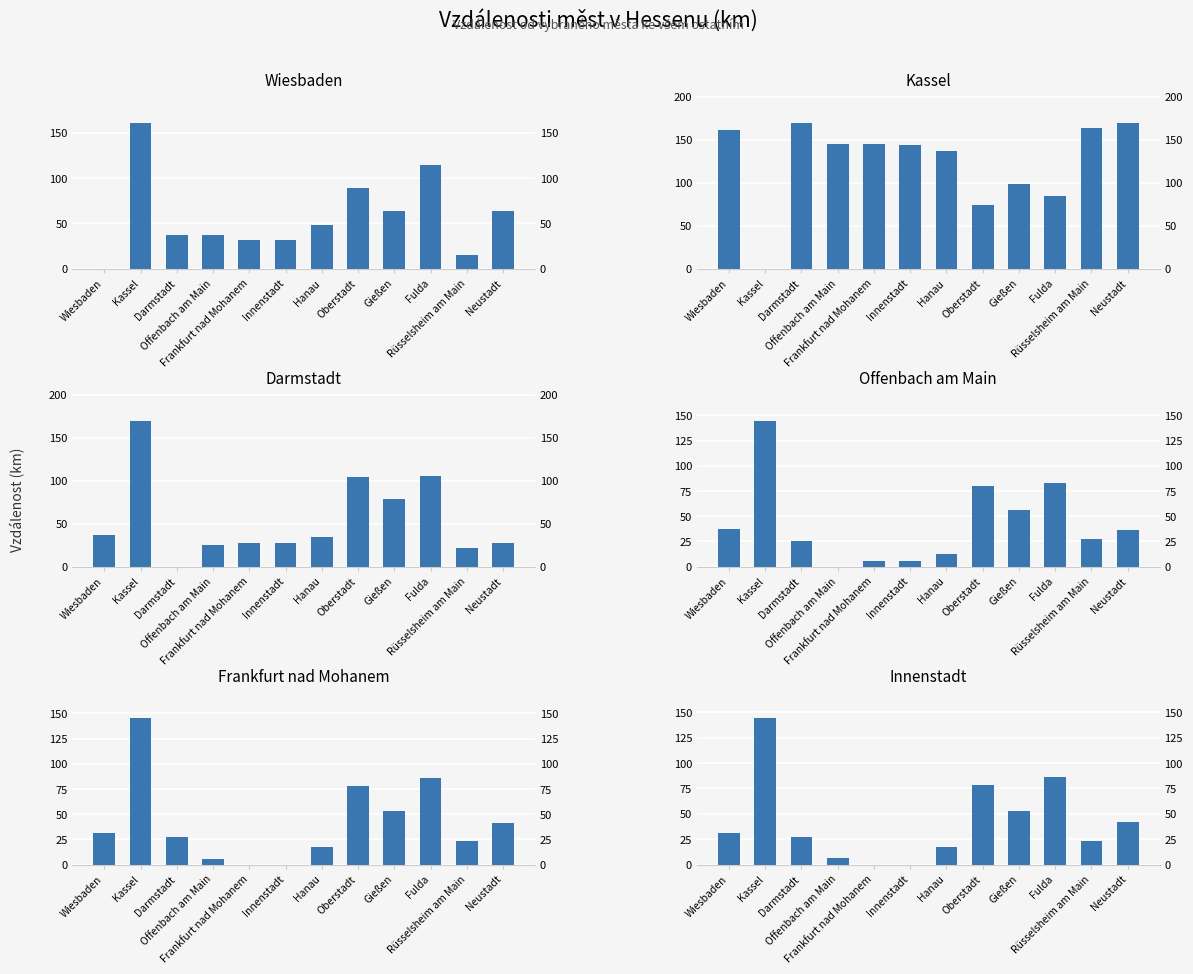

How many groups of bars are there?

12